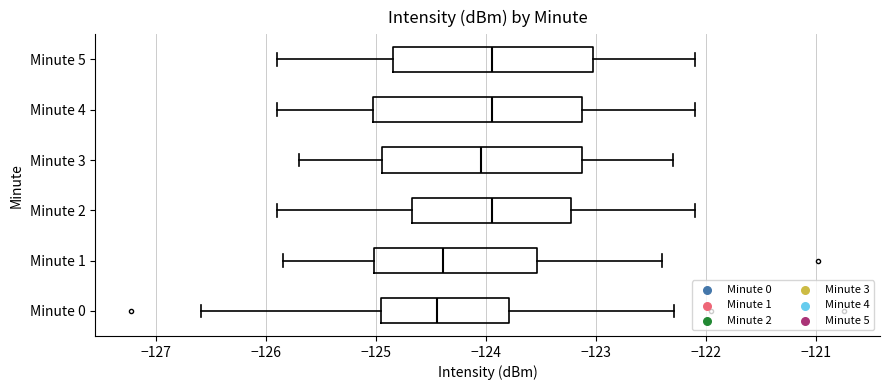

Reading bottom to top, transcribe this box plot: for each box, give where its median line is, the range the box spans, and where its two whiskers end, as read against the x-axis. The values are not printed on the chart, so give them approximately, as read against the axis.

Minute 0: median -124.5, box -125.0 to -123.8, whiskers -126.6 to -122.3
Minute 1: median -124.4, box -125.0 to -123.5, whiskers -125.8 to -122.4
Minute 2: median -123.9, box -124.7 to -123.2, whiskers -125.9 to -122.1
Minute 3: median -124.0, box -124.9 to -123.1, whiskers -125.7 to -122.3
Minute 4: median -123.9, box -125.0 to -123.1, whiskers -125.9 to -122.1
Minute 5: median -123.9, box -124.8 to -123.0, whiskers -125.9 to -122.1